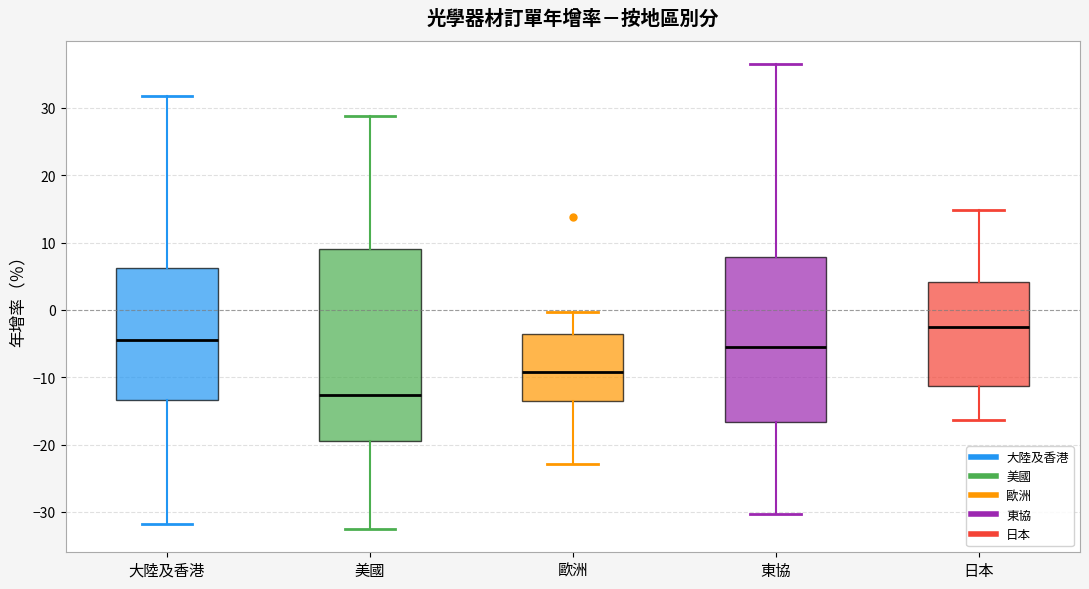

Where does the median line of the box for 大陸及香港 sit on the y-axis? The values are not printed on the chart, so give them approximately, as read against the axis.

-4